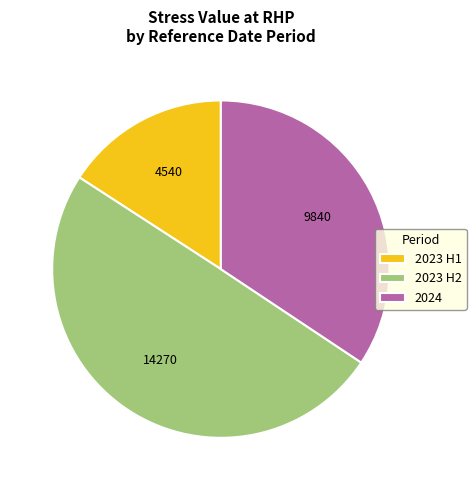

How many slices are in this pie chart?

3